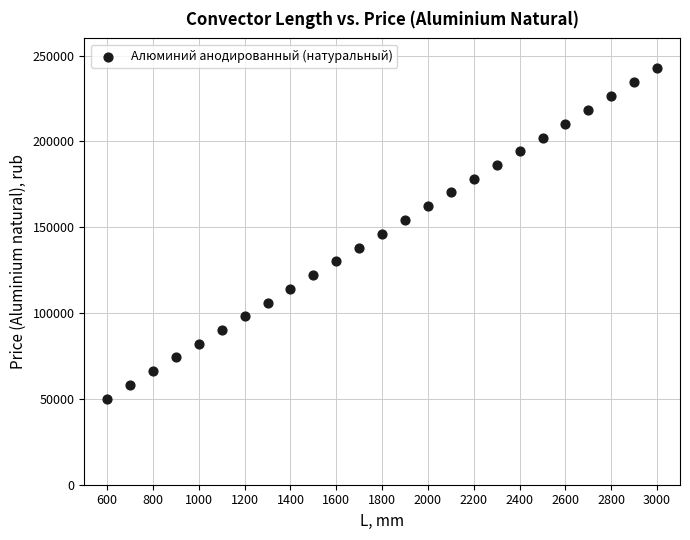

What is the range of Y values (max minus min)?

192374.8